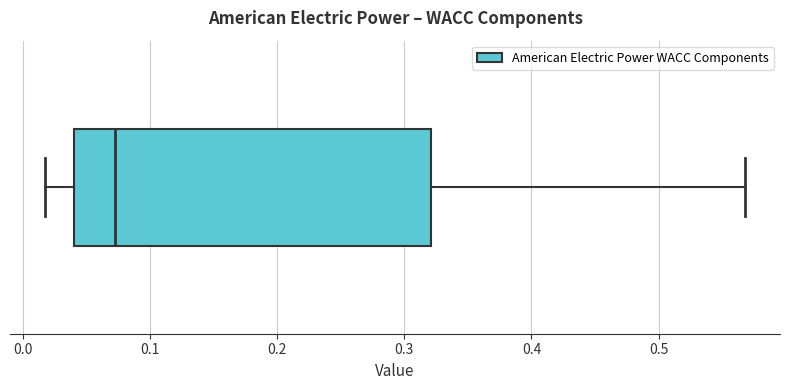

Where does the median line of the box sit on the x-axis? The values are not printed on the chart, so give them approximately, as read against the axis.

0.07